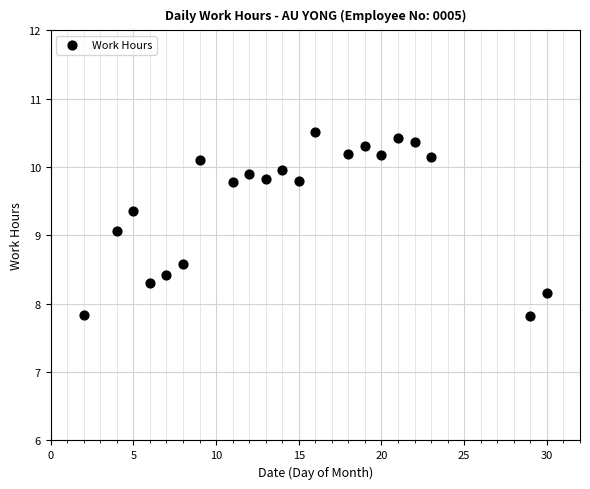

What Y value in the scatter plot is closest to 9?

9.1